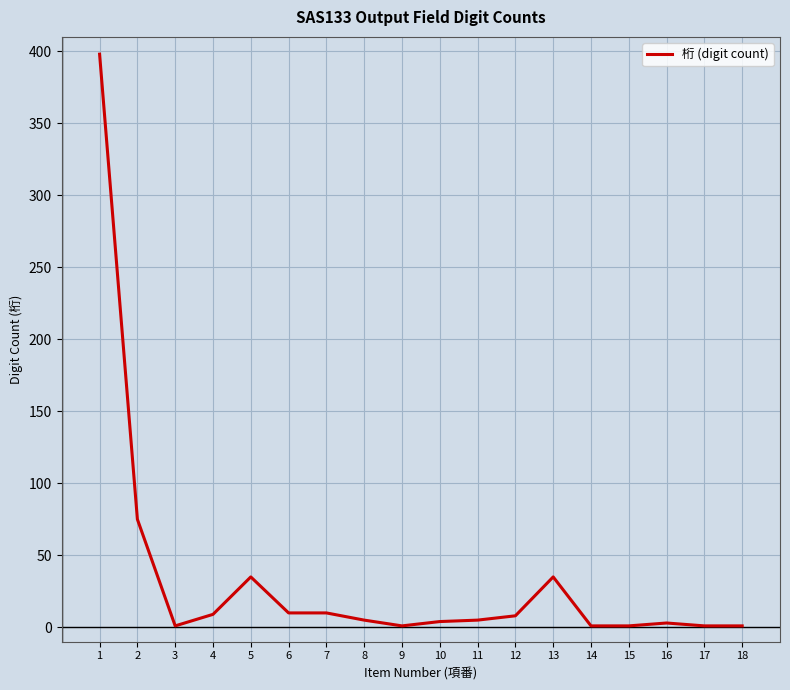

Is it true that the value at 5 is 35?

True